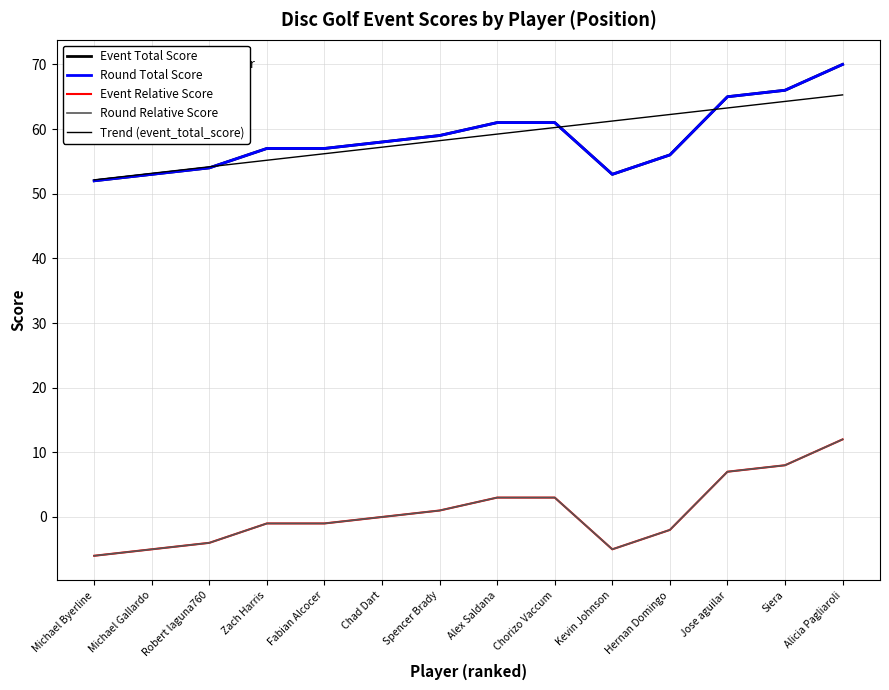

True or false: Event Relative Score has a value of 0.9 at Chorizo Vaccum.

False